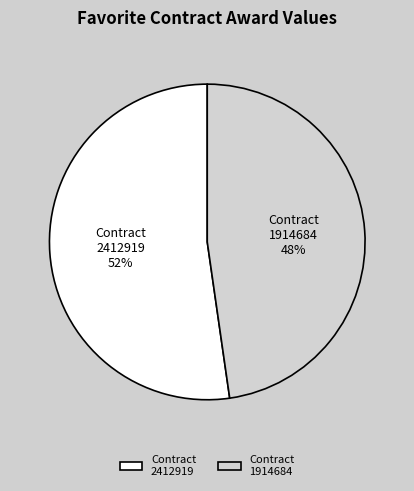

What is the largest slice in the pie chart?

Contract 2412919